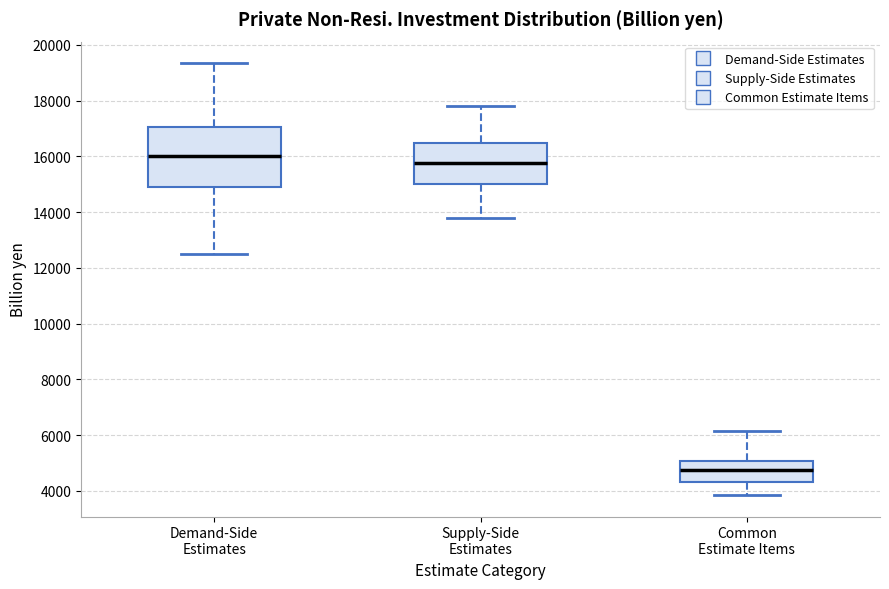

Which box has the lowest median line?

Common Estimate Items